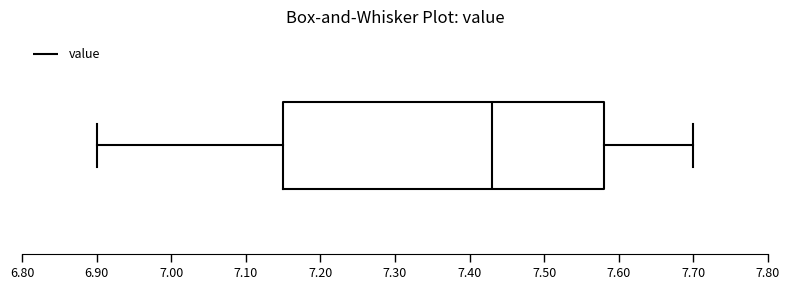

Read this box plot against the x-axis: the position of the median line, the range covered by the box, and the ends of both whiskers. The values are not printed on the chart, so give them approximately, as read against the axis.

median 7.43, box 7.15 to 7.58, whiskers 6.90 to 7.70